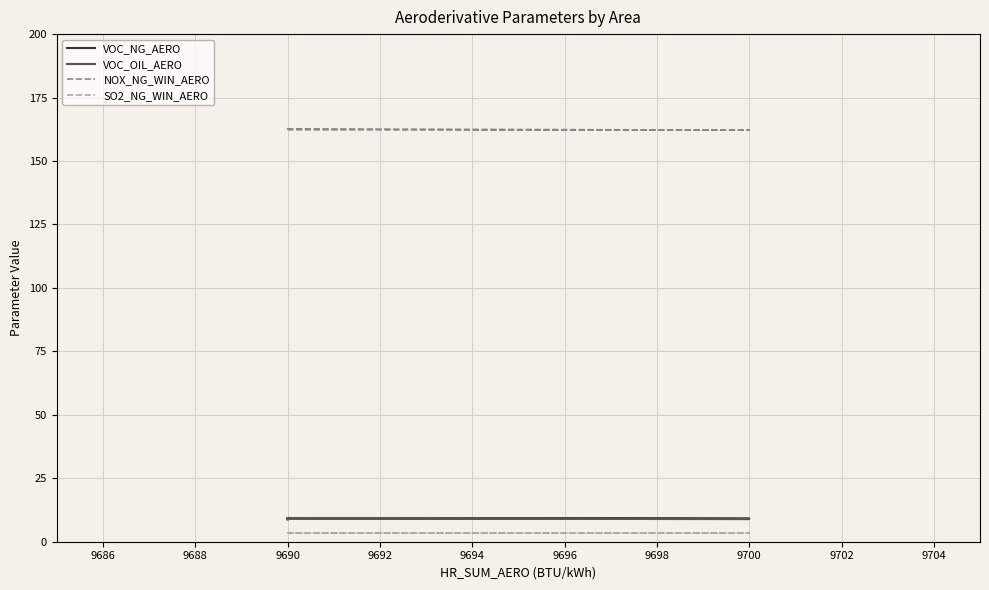

True or false: NOX_NG_WIN_AERO and SO2_NG_WIN_AERO intersect in this chart.

False